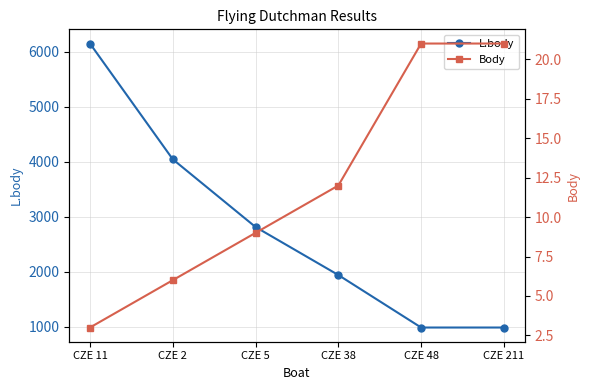

What are all the series names shown in the legend?

L.body, Body